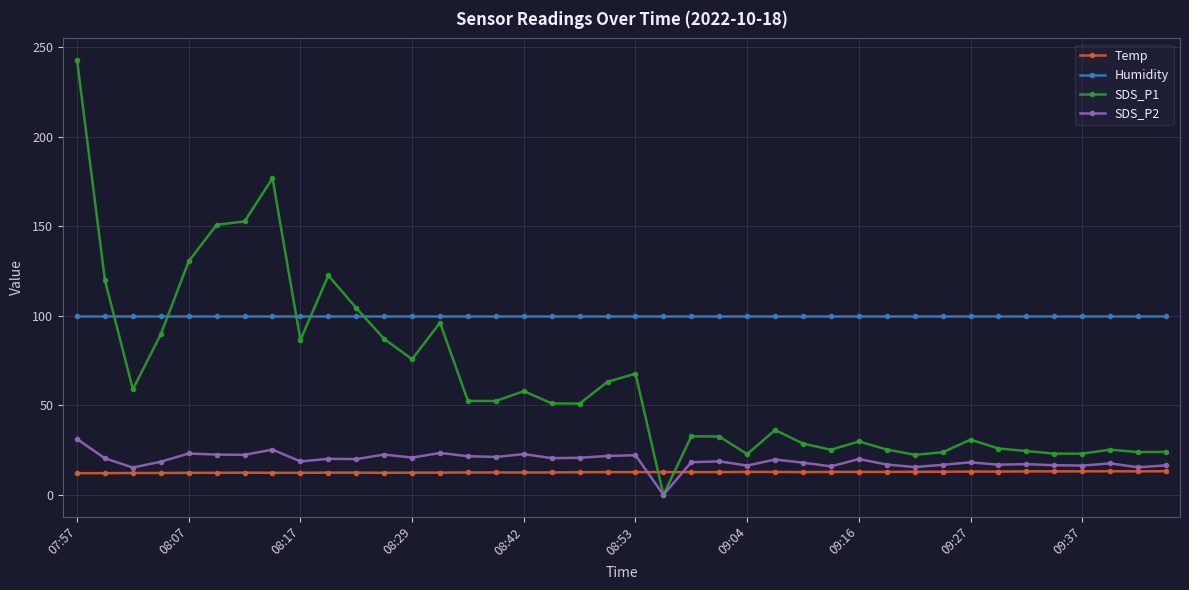

After their last crossing, which series has the higher values: Temp or SDS_P2?

SDS_P2